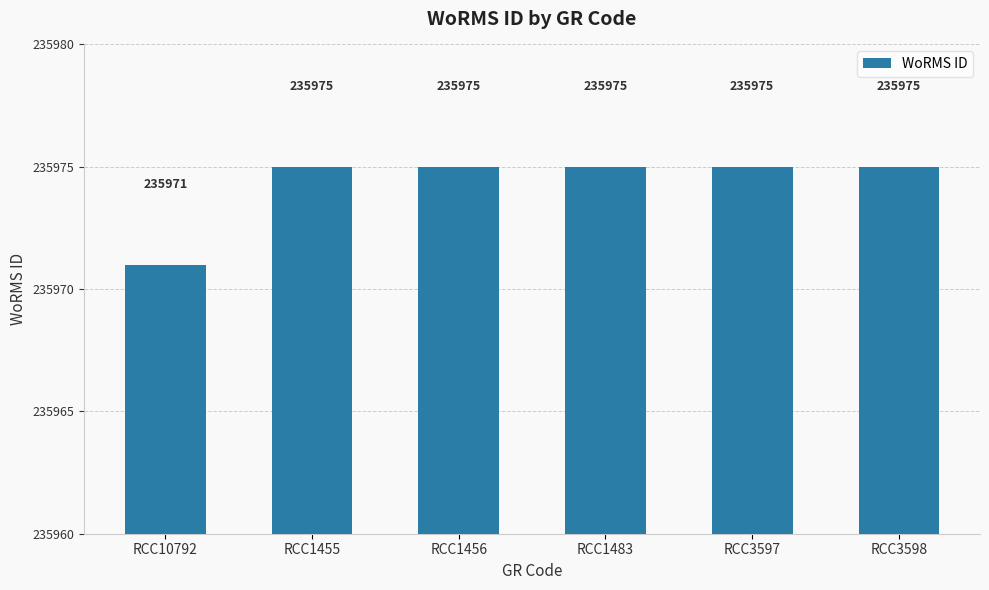

Reading right to left, list all the values displayed in this chart.

RCC3598=235975	RCC3597=235975	RCC1483=235975	RCC1456=235975	RCC1455=235975	RCC10792=235971